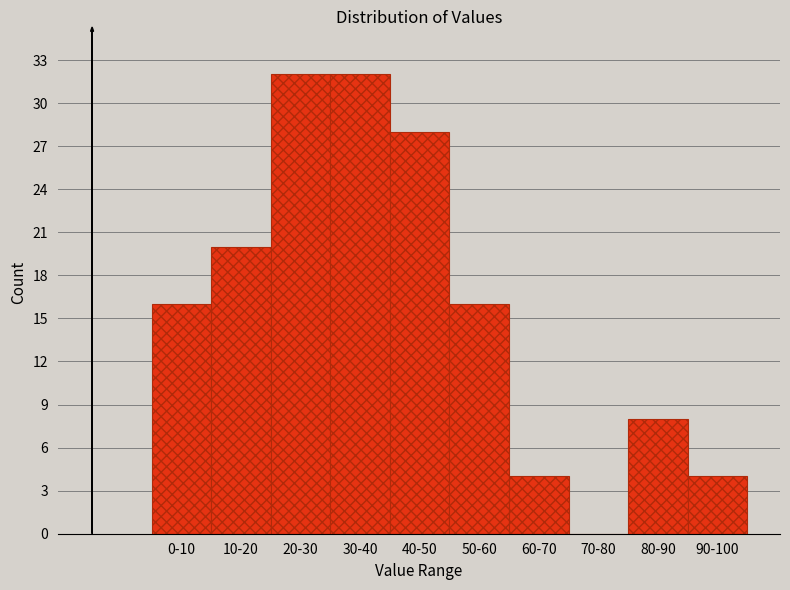

Reading right to left, list all the values displayed in this chart.

90-100=4	80-90=8	70-80=0	60-70=4	50-60=16	40-50=28	30-40=32	20-30=32	10-20=20	0-10=16